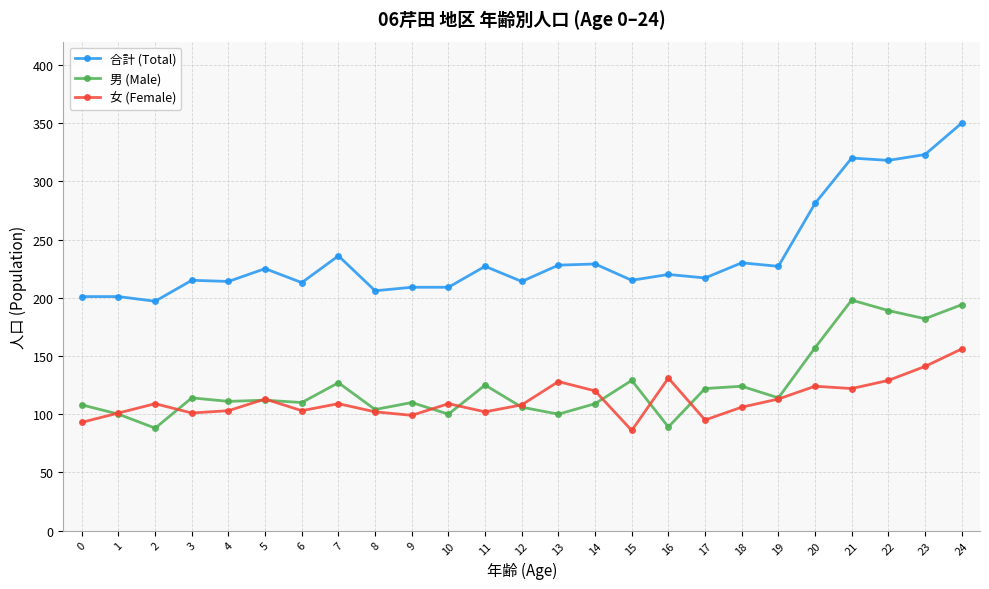

The value of 合計 (Total) at 1 is 201. True or false?

True